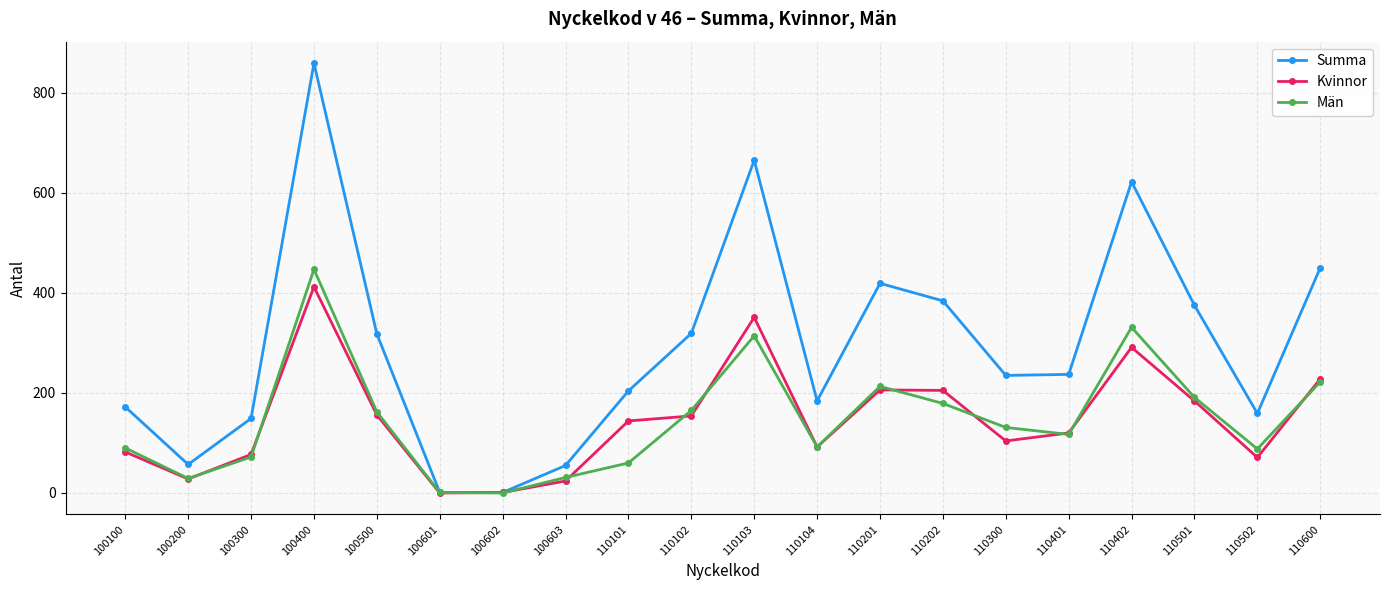

Where is the first local maximum for Summa?

100400